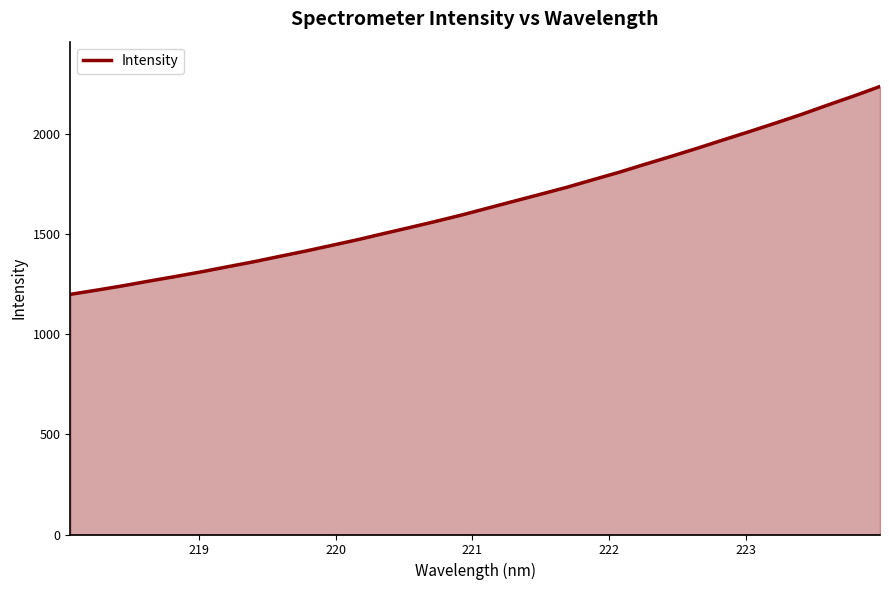

What is the greatest value displayed?

2235.8